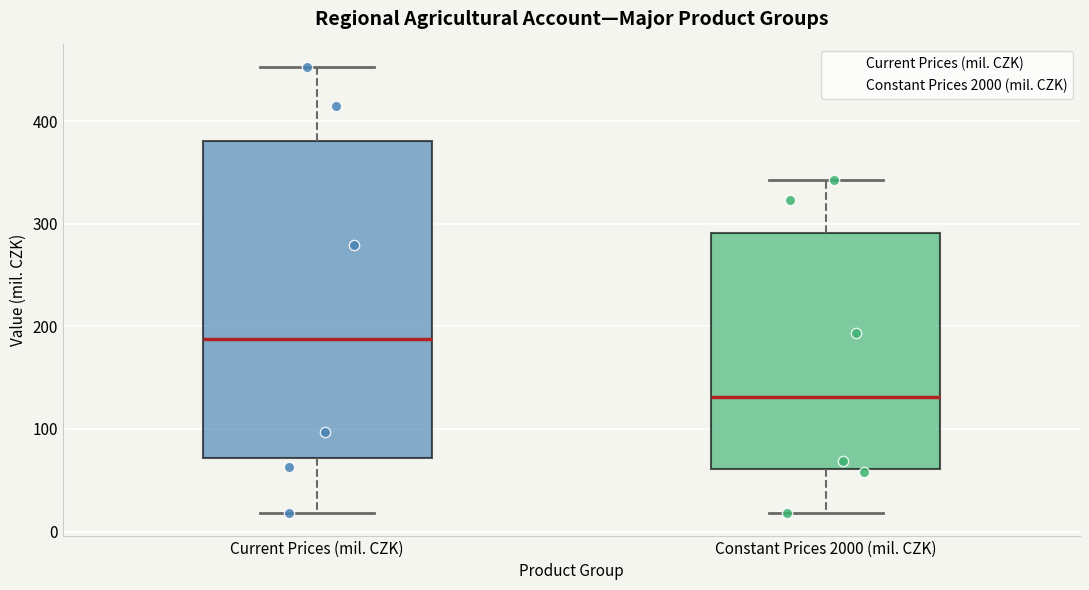

Reading left to right, read every box against the y-axis: the position of its median line, the range the box covers, and the ends of its whiskers. The values are not printed on the chart, so give them approximately, as read against the axis.

Current Prices (mil. CZK): median 190, box 70 to 380, whiskers 20 to 450
Constant Prices 2000 (mil. CZK): median 130, box 60 to 290, whiskers 20 to 340